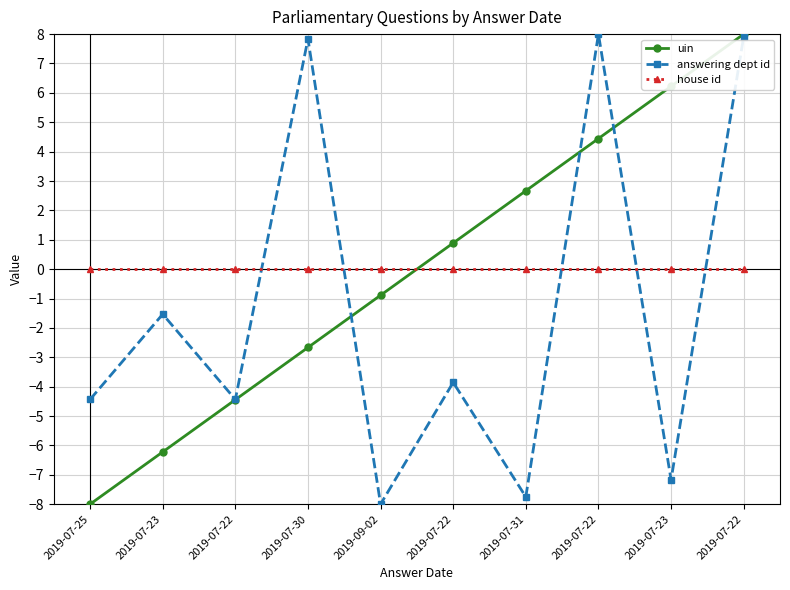

What is the difference between the uin values at 2019-07-22 and 2019-07-23?

10.7